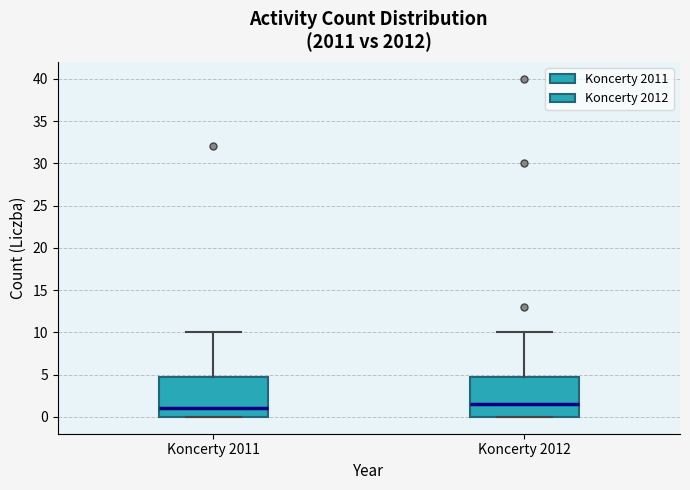

Reading left to right, transcribe this box plot: for each box, give where its median line is, the range the box spans, and where its two whiskers end, as read against the y-axis. The values are not printed on the chart, so give them approximately, as read against the axis.

Koncerty 2011: median 1.0, box 0.0 to 5.0, whiskers 0.0 to 10.0
Koncerty 2012: median 1.5, box 0.0 to 5.0, whiskers 0.0 to 10.0